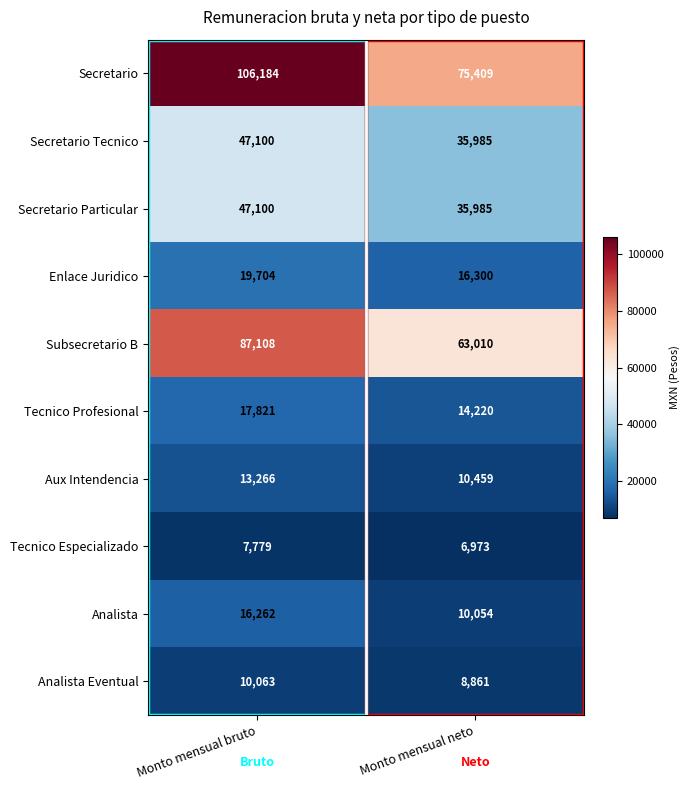

What is the minimum value shown in the chart?

6973